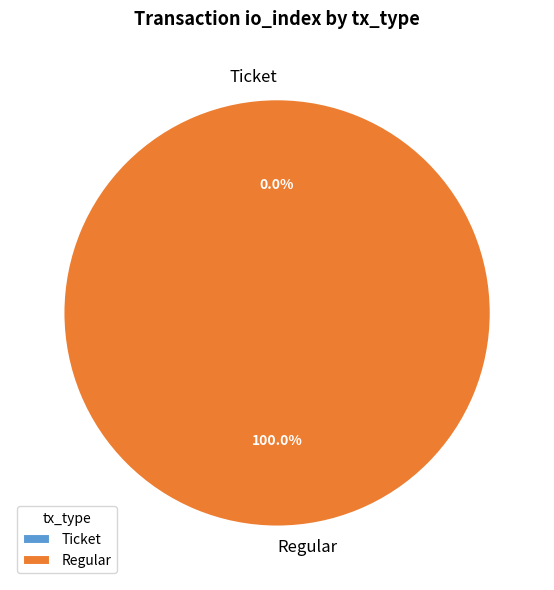

Does Ticket represent more than half of the total?

No